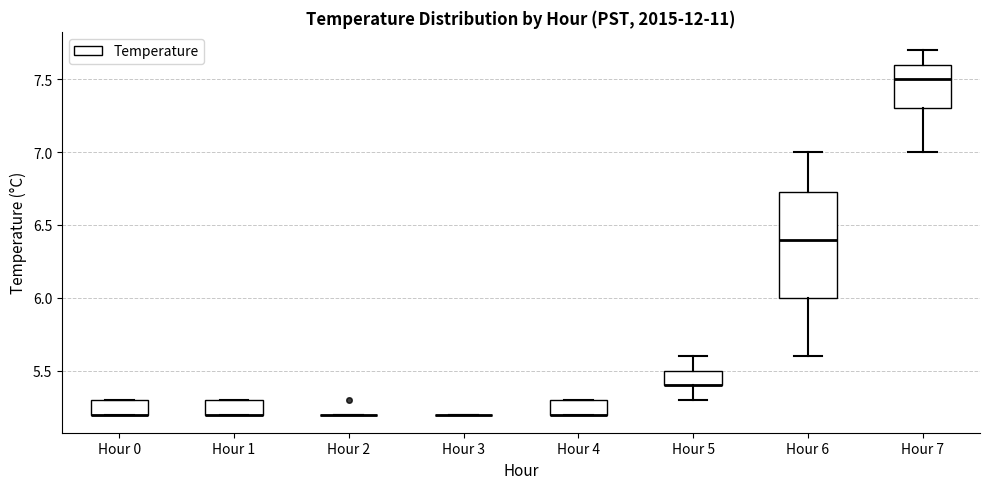

Reading left to right, transcribe this box plot: for each box, give where its median line is, the range the box spans, and where its two whiskers end, as read against the y-axis. The values are not printed on the chart, so give them approximately, as read against the axis.

Hour 0: median 5.20 (drawn on the box's lower edge), box 5.20 to 5.30, whiskers 5.20 to 5.30
Hour 1: median 5.20 (drawn on the box's lower edge), box 5.20 to 5.30, whiskers 5.20 to 5.30
Hour 2: box collapsed to a line at 5.20, whiskers 5.20 to 5.20
Hour 3: box collapsed to a line at 5.20, whiskers 5.20 to 5.20
Hour 4: median 5.20 (drawn on the box's lower edge), box 5.20 to 5.30, whiskers 5.20 to 5.30
Hour 5: median 5.40 (drawn on the box's lower edge), box 5.40 to 5.50, whiskers 5.30 to 5.60
Hour 6: median 6.40, box 6.00 to 6.75, whiskers 5.60 to 7.00
Hour 7: median 7.50, box 7.30 to 7.60, whiskers 7.00 to 7.70